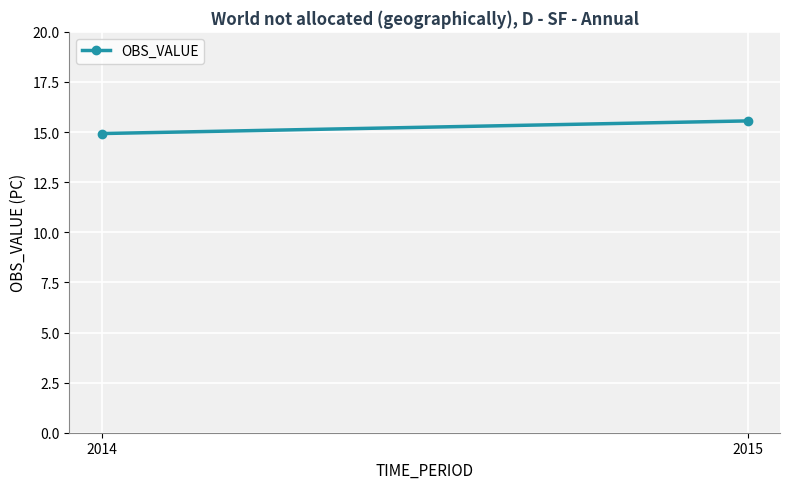

List the labels in order of value, smallest first.

2014, 2015